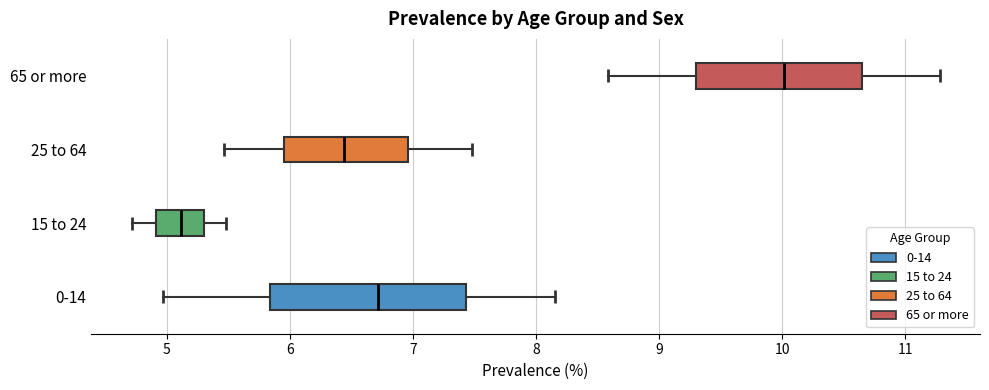

Reading bottom to top, read every box against the x-axis: the position of its median line, the range the box covers, and the ends of its whiskers. The values are not printed on the chart, so give them approximately, as read against the axis.

0-14: median 6.7, box 5.8 to 7.4, whiskers 5.0 to 8.2
15 to 24: median 5.1, box 4.9 to 5.3, whiskers 4.7 to 5.5
25 to 64: median 6.4, box 6.0 to 7.0, whiskers 5.5 to 7.5
65 or more: median 10.0, box 9.3 to 10.6, whiskers 8.6 to 11.3